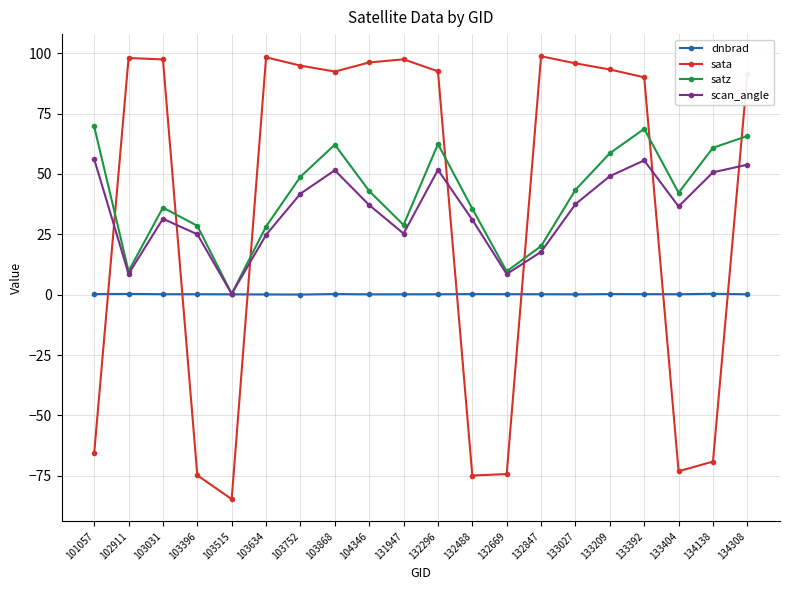

The sata series shows 28.3 at 133392. True or false?

False